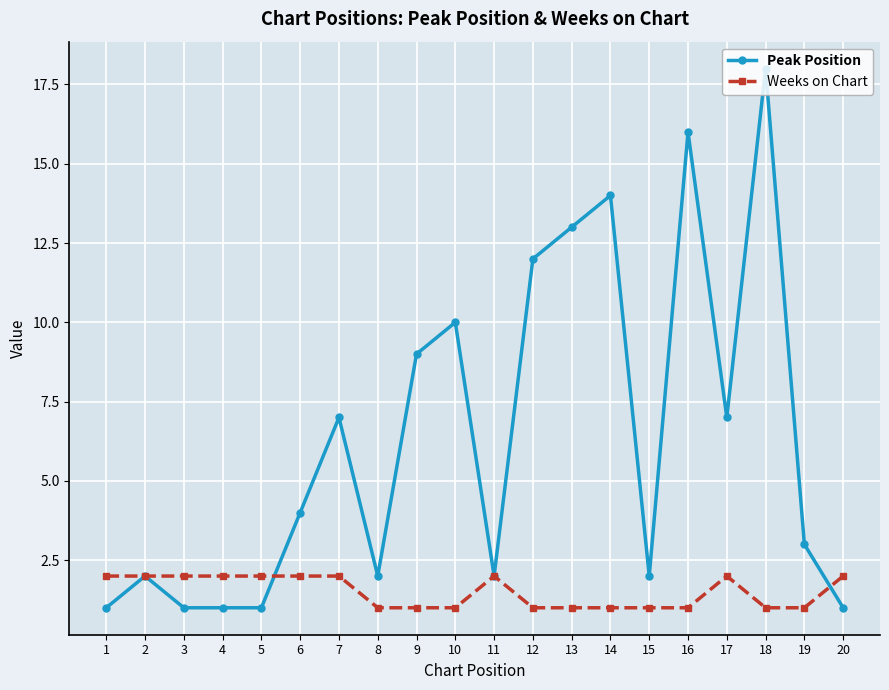

List the series in order of their overall mean, lowest first.

Weeks on Chart, Peak Position